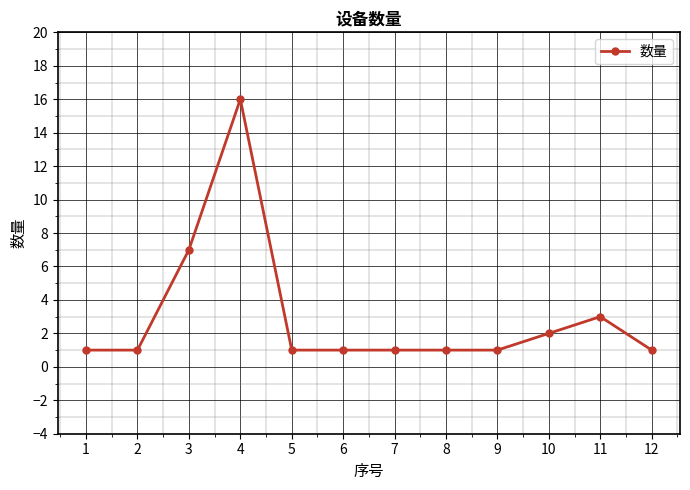

What is the maximum value shown in the chart?

16